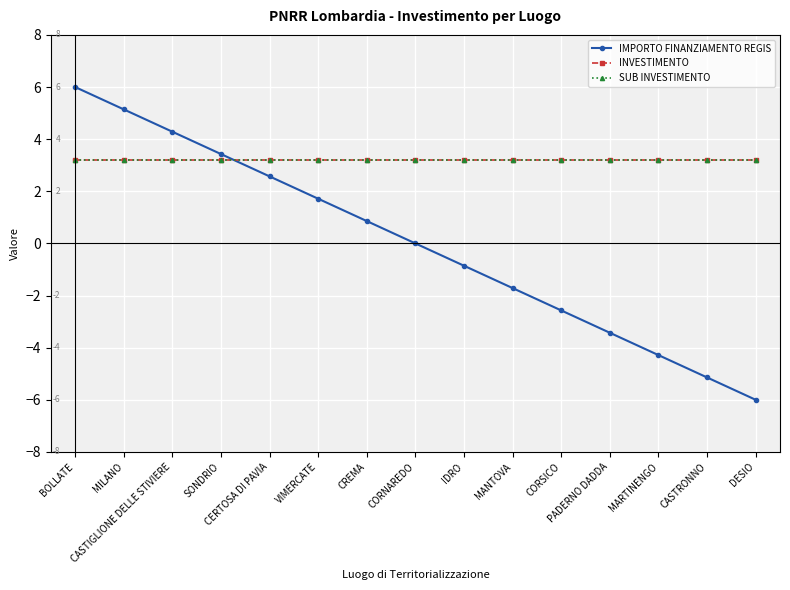

Reading left to right, transcribe all the data shown in this chart.

IMPORTO FINANZIAMENTO REGIS: BOLLATE=6.0	MILANO=5.1	CASTIGLIONE DELLE STIVIERE=4.3	SONDRIO=3.4	CERTOSA DI PAVIA=2.6	VIMERCATE=1.7	CREMA=0.9	CORNAREDO=0.0	IDRO=-0.9	MANTOVA=-1.7	CORSICO=-2.6	PADERNO DADDA=-3.4	MARTINENGO=-4.3	CASTRONNO=-5.1	DESIO=-6.0
INVESTIMENTO: BOLLATE=3.2	MILANO=3.2	CASTIGLIONE DELLE STIVIERE=3.2	SONDRIO=3.2	CERTOSA DI PAVIA=3.2	VIMERCATE=3.2	CREMA=3.2	CORNAREDO=3.2	IDRO=3.2	MANTOVA=3.2	CORSICO=3.2	PADERNO DADDA=3.2	MARTINENGO=3.2	CASTRONNO=3.2	DESIO=3.2
SUB INVESTIMENTO: BOLLATE=3.2	MILANO=3.2	CASTIGLIONE DELLE STIVIERE=3.2	SONDRIO=3.2	CERTOSA DI PAVIA=3.2	VIMERCATE=3.2	CREMA=3.2	CORNAREDO=3.2	IDRO=3.2	MANTOVA=3.2	CORSICO=3.2	PADERNO DADDA=3.2	MARTINENGO=3.2	CASTRONNO=3.2	DESIO=3.2